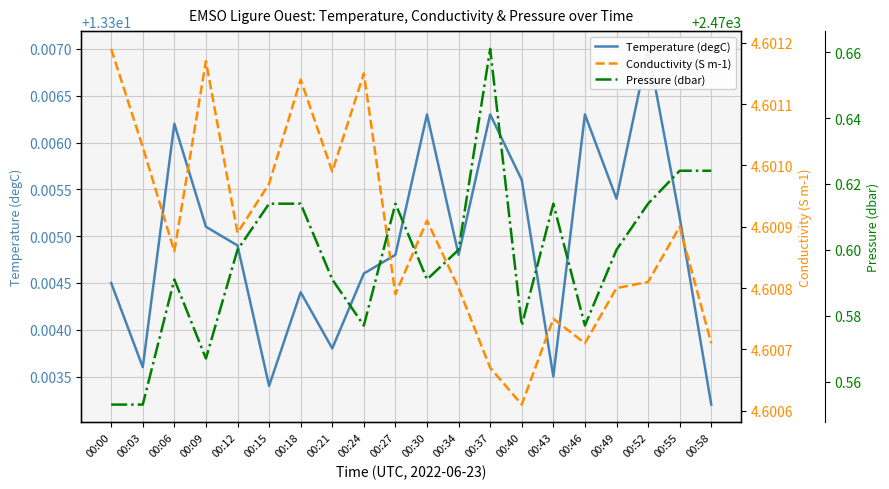

Where is the first local minimum for Conductivity (S m-1)?

00:06